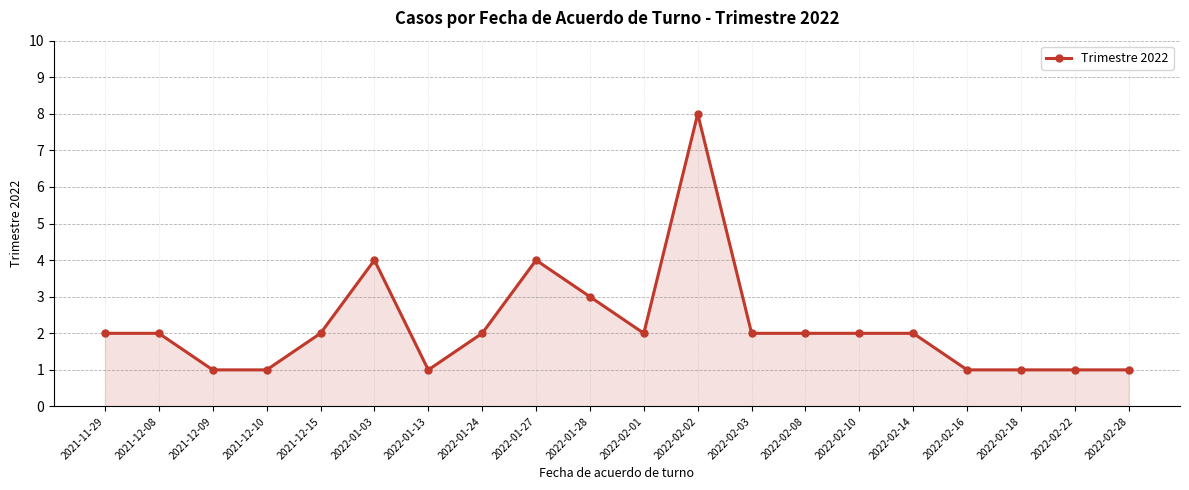

What is the sum of the values at 2022-01-28 and 2021-12-09?

4